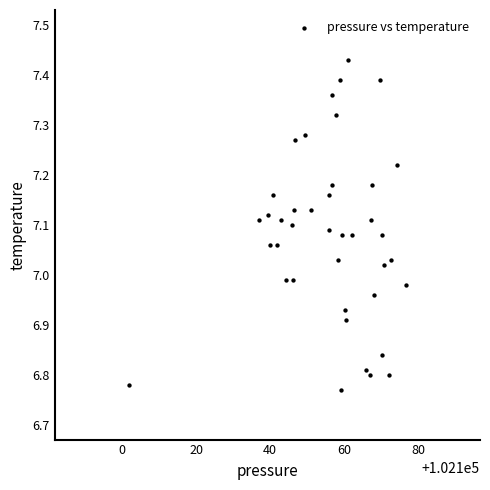

What is the range of X values (max minus min)?

74.9